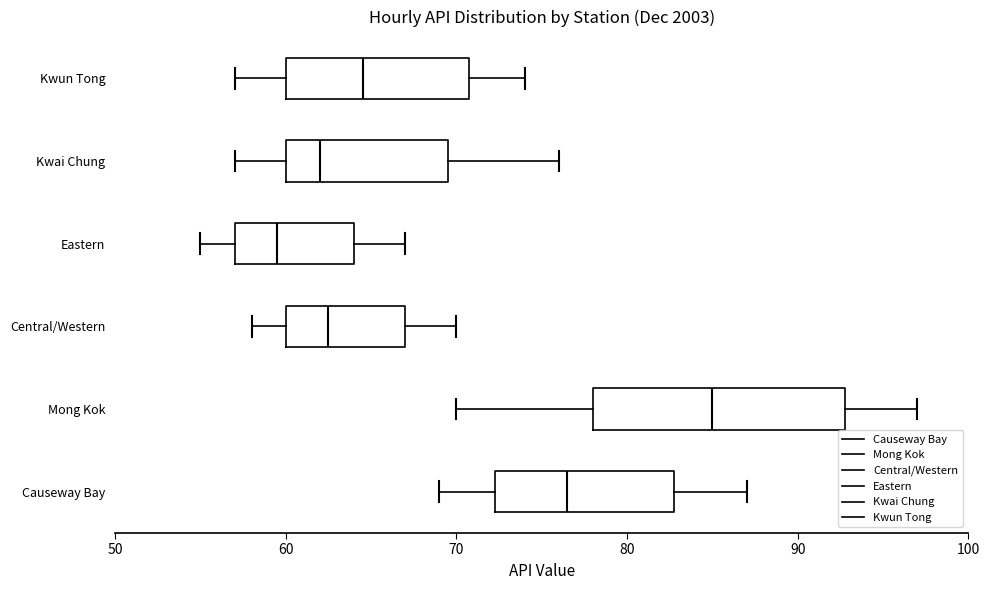

Reading bottom to top, transcribe this box plot: for each box, give where its median line is, the range the box spans, and where its two whiskers end, as read against the x-axis. The values are not printed on the chart, so give them approximately, as read against the axis.

Causeway Bay: median 77, box 72 to 83, whiskers 69 to 87
Mong Kok: median 85, box 78 to 93, whiskers 70 to 97
Central/Western: median 63, box 60 to 67, whiskers 58 to 70
Eastern: median 60, box 57 to 64, whiskers 55 to 67
Kwai Chung: median 62, box 60 to 70, whiskers 57 to 76
Kwun Tong: median 65, box 60 to 71, whiskers 57 to 74